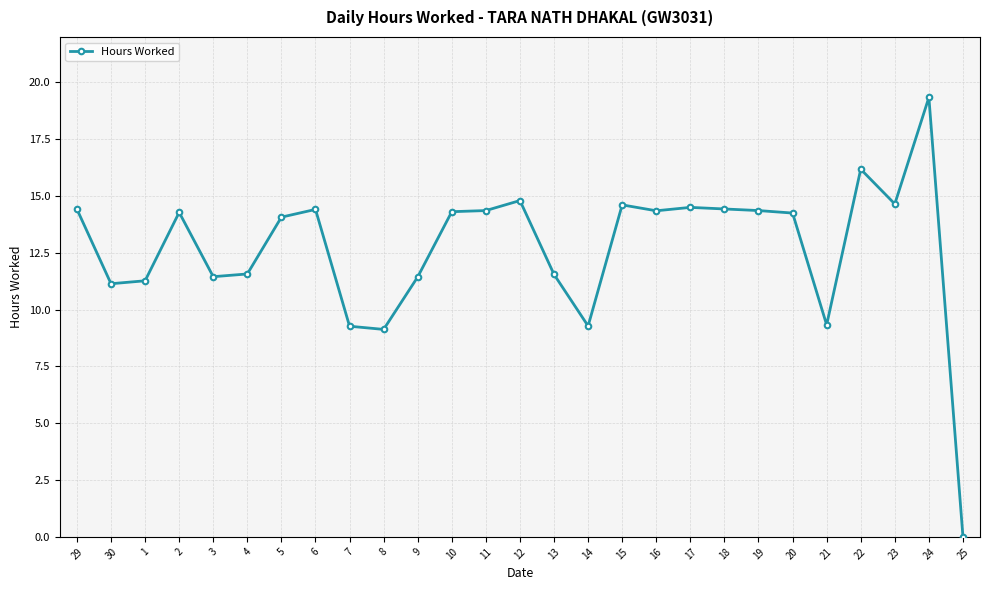

What is the sum of the values at 18 and 20?

28.7